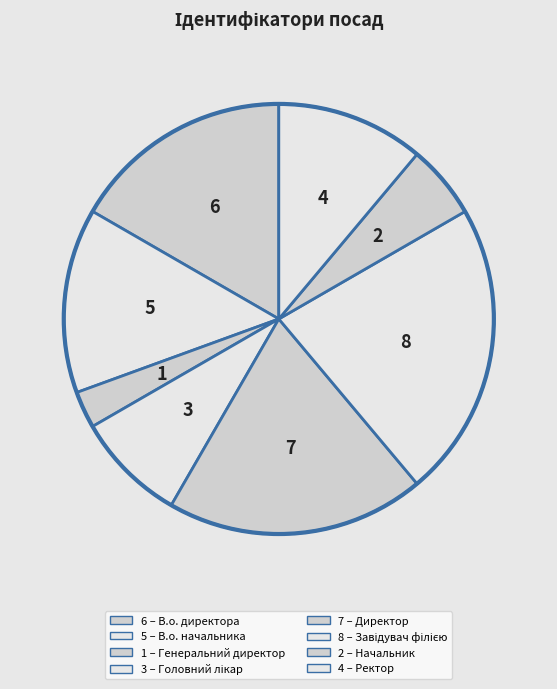

Which slice is the largest?

Завідувач філією